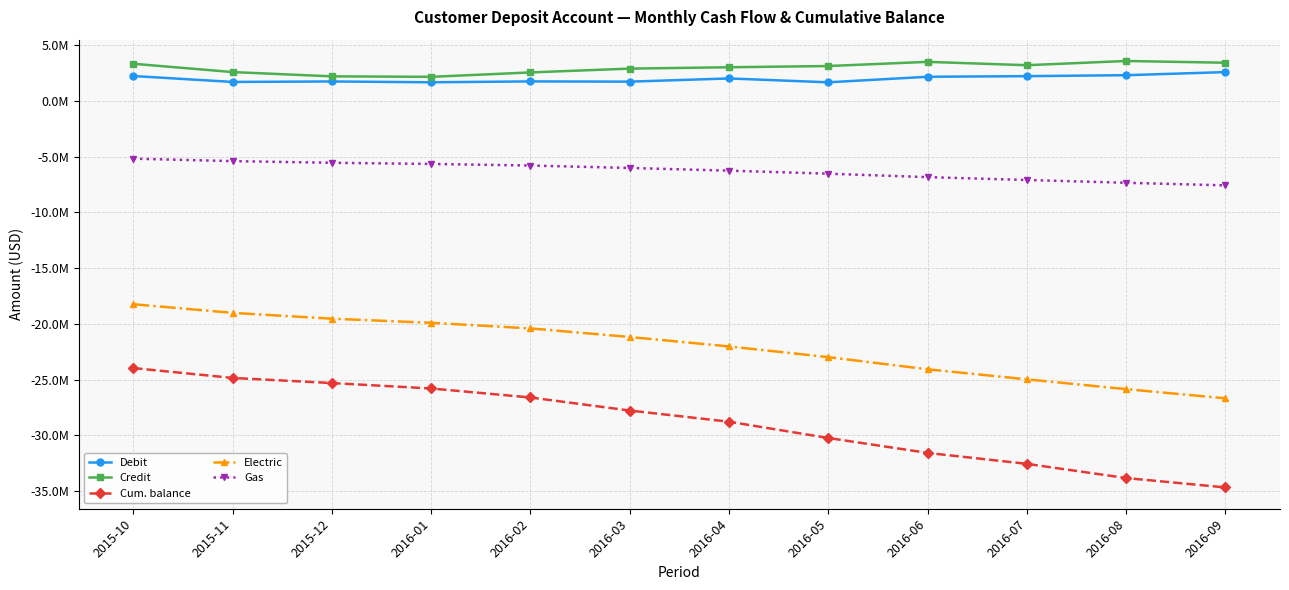

What is the average value of the Debit series?

1987855.3